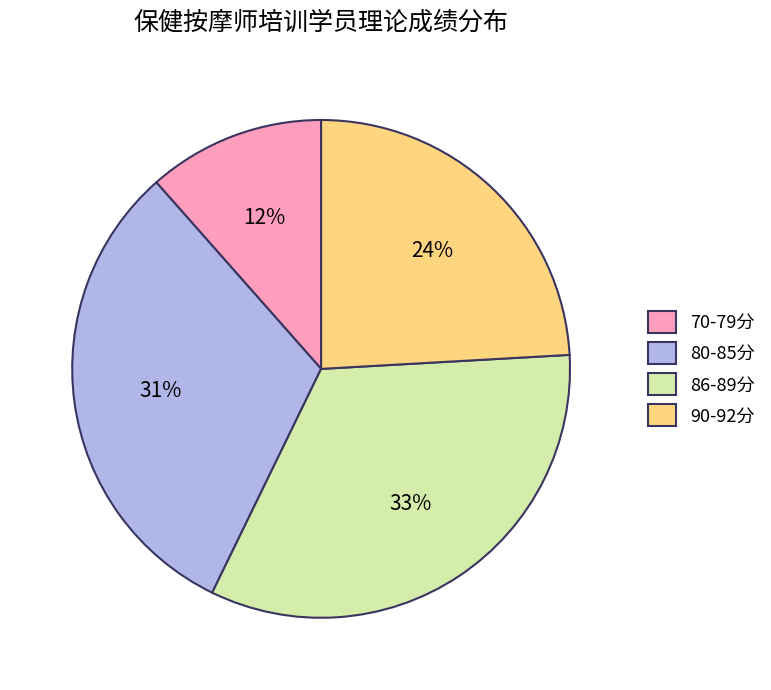

What percentage is the 80-85分 slice, to the nearest percent?

31%